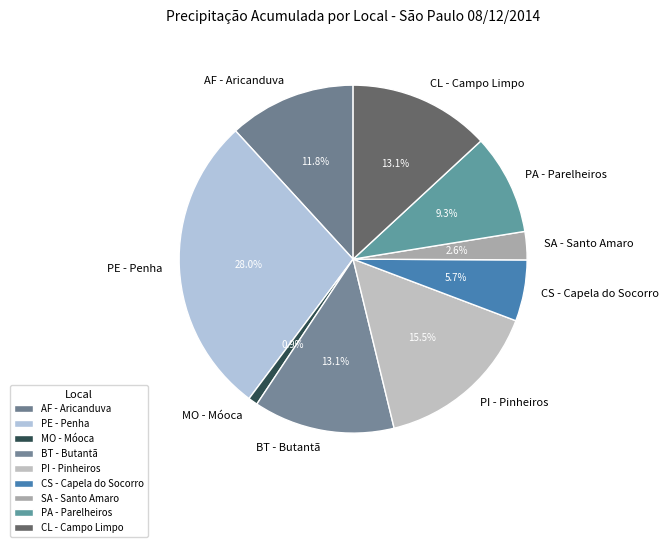

What is the total percentage of CS - Capela do Socorro and MO - Móoca?

6.6%